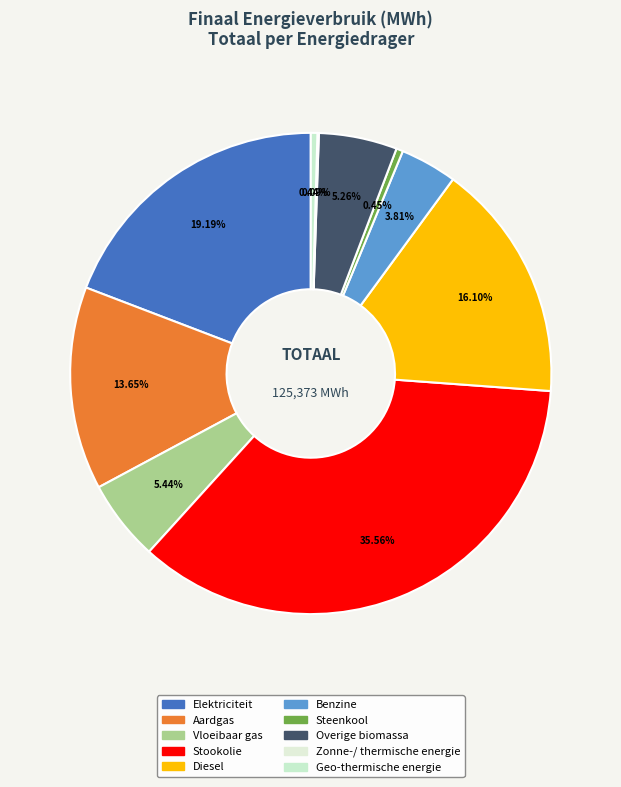

What is the ratio of the value at Diesel to the value at Overige biomassa?

3.1